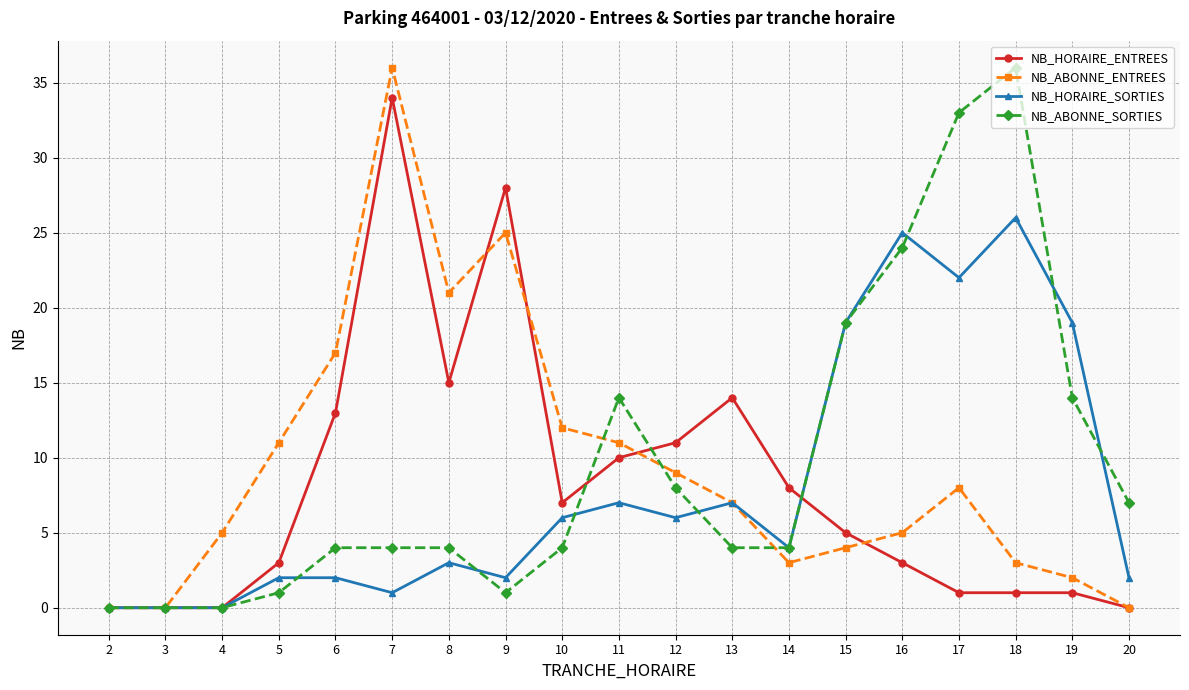

True or false: NB_ABONNE_SORTIES has a value of 31 at 15.

False